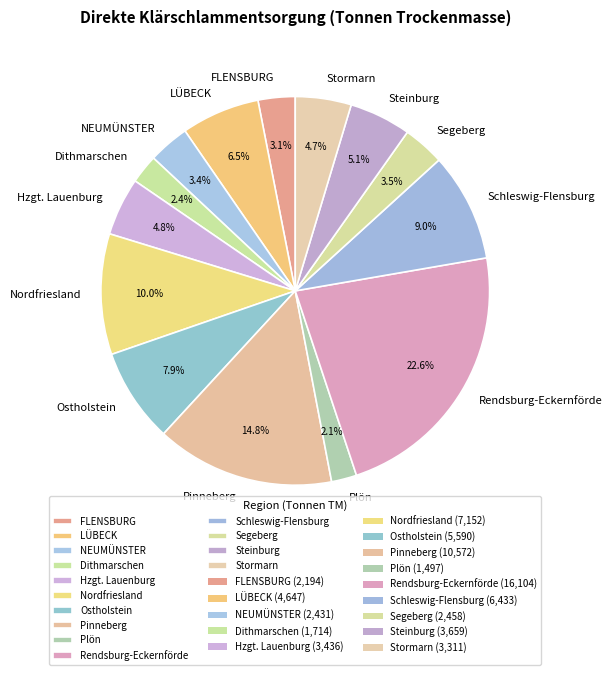

To the nearest percent, what is the average slice percentage?

7%